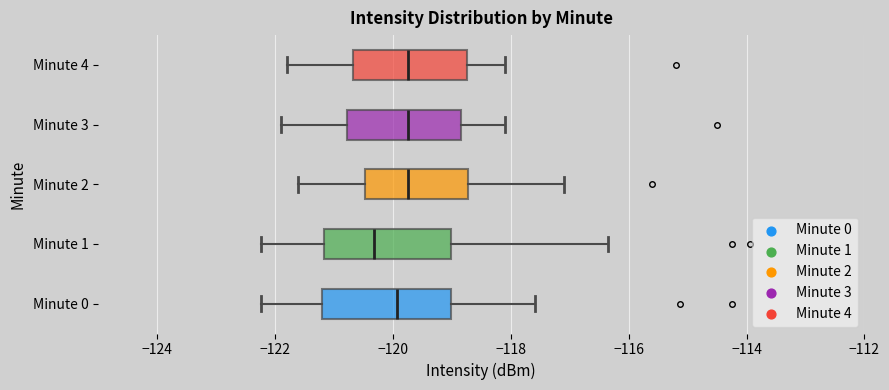

Where does the median line of the box for Minute 2 sit on the x-axis? The values are not printed on the chart, so give them approximately, as read against the axis.

-119.8